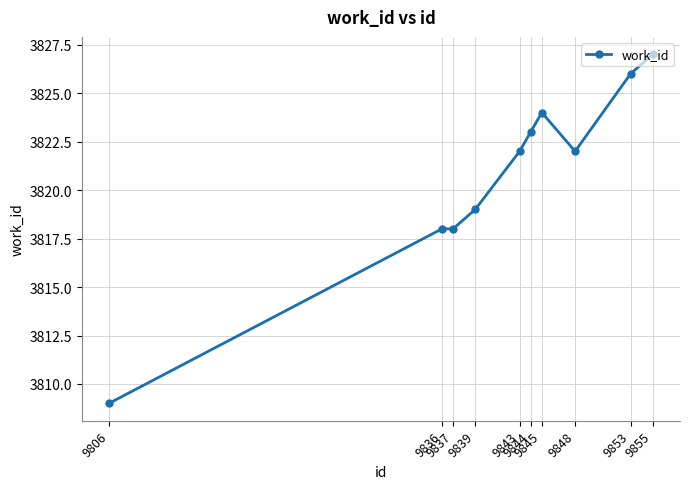

The value at 9855 is 2173. True or false?

False